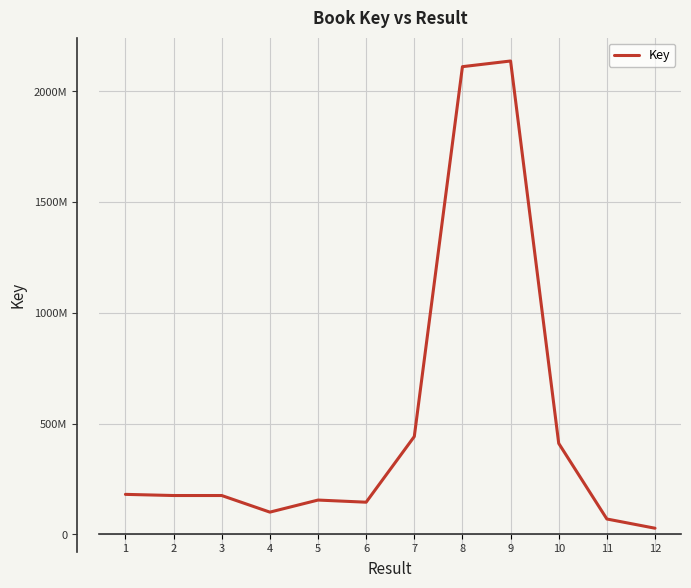

Where is the data nearest to the value 1082627017?

7